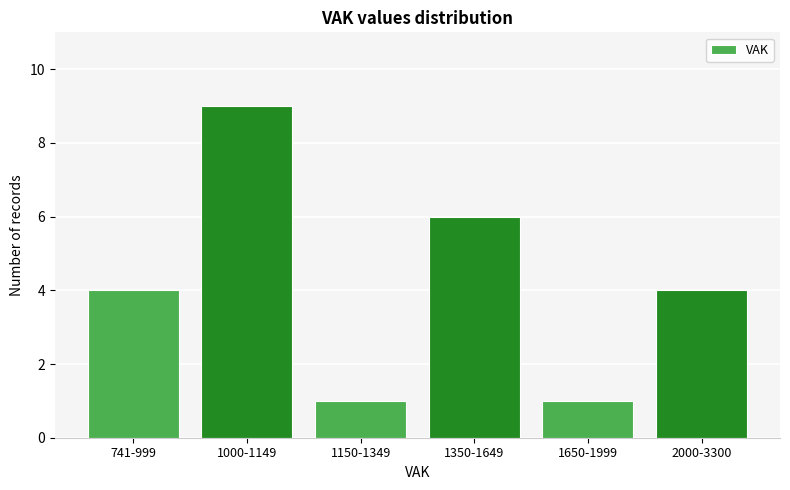

Reading left to right, what are all the values shown in this chart?

741-999=4	1000-1149=9	1150-1349=1	1350-1649=6	1650-1999=1	2000-3300=4